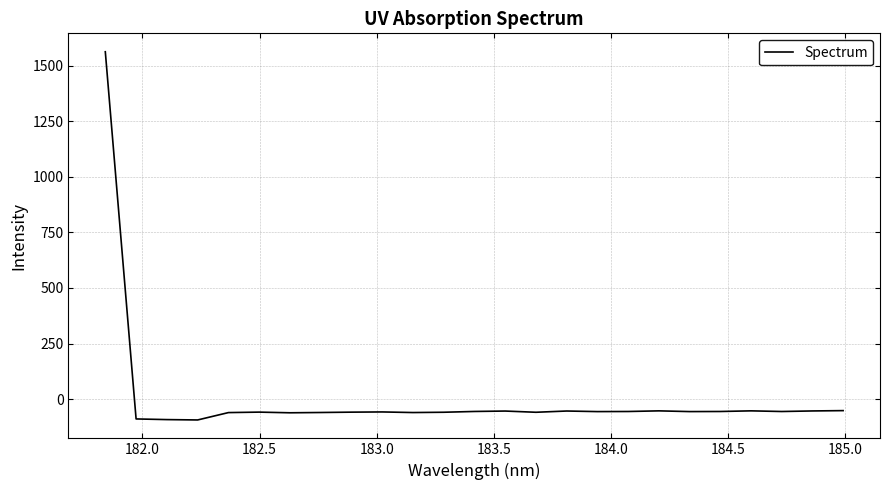

What is the difference between the maximum and minimum values?

1657.5